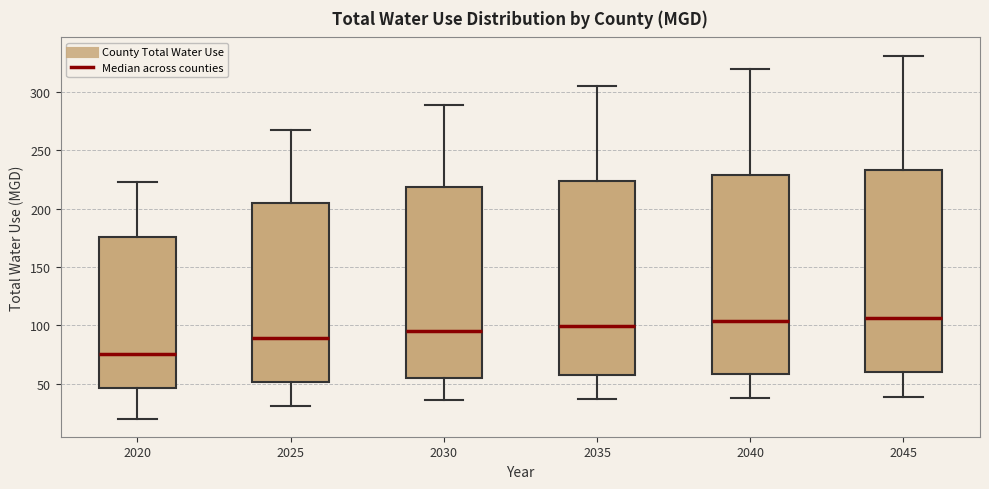

Where does the lower whisker of the box at x = 2030 end on the y-axis? The values are not printed on the chart, so give them approximately, as read against the axis.

35